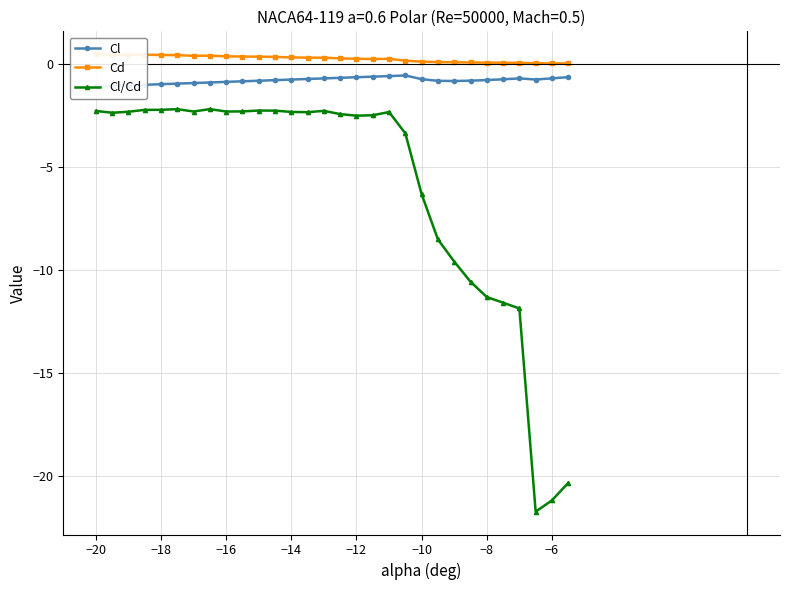

Does the chart have visible grid lines?

Yes